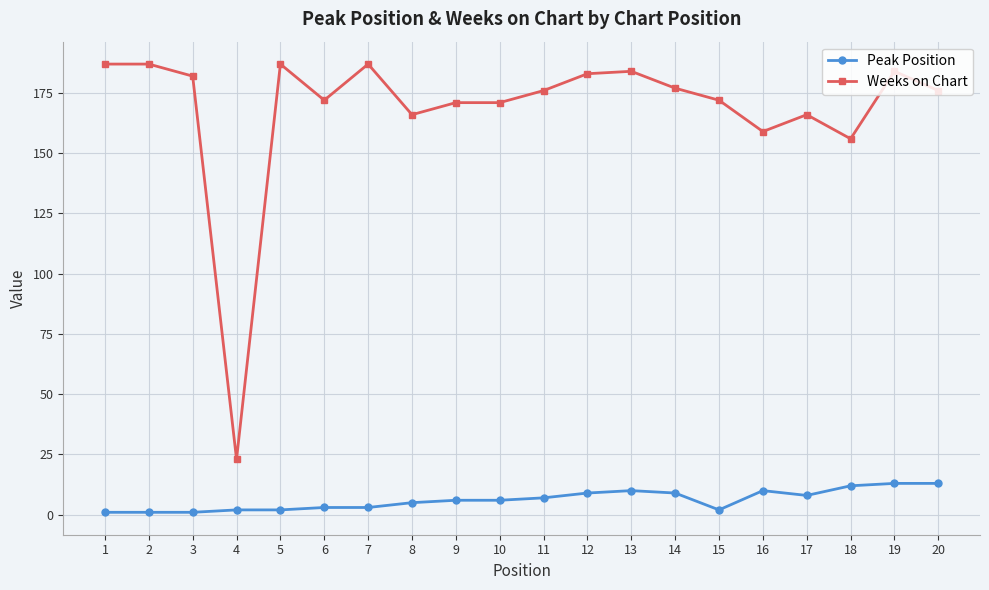

What is the sum of all Weeks on Chart values?

3366